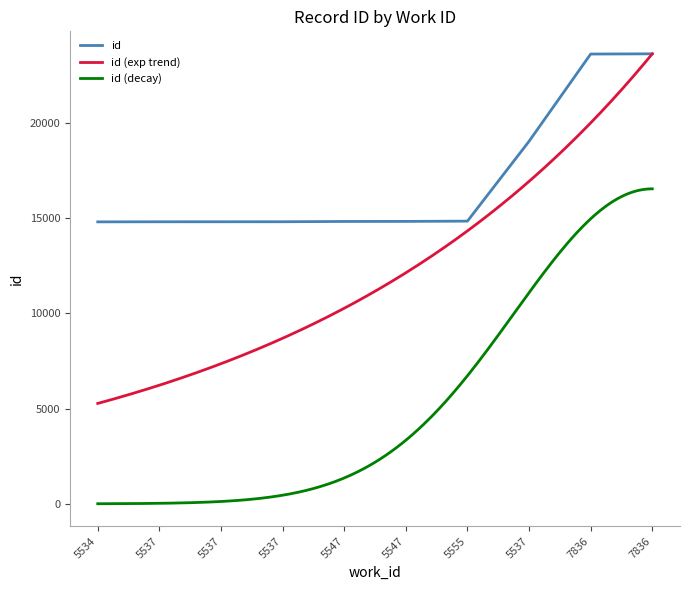

What is the difference between the maximum and minimum values?

8821